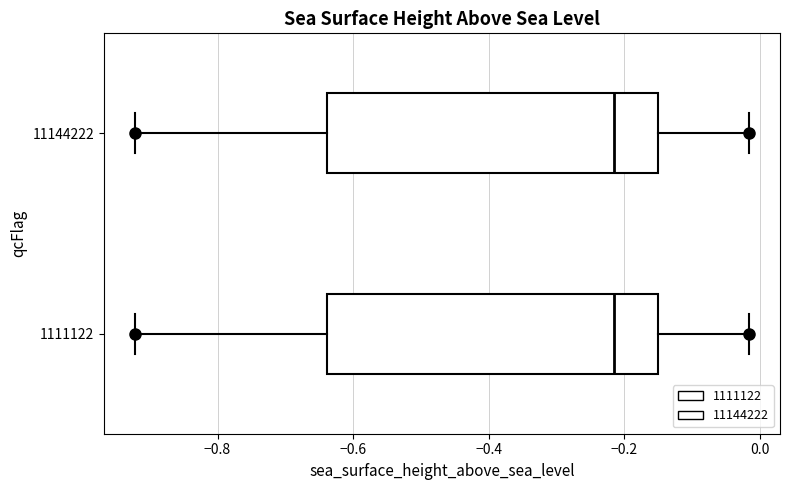

Where is the left edge of the box at y = 1111122 on the x-axis? The values are not printed on the chart, so give them approximately, as read against the axis.

-0.64